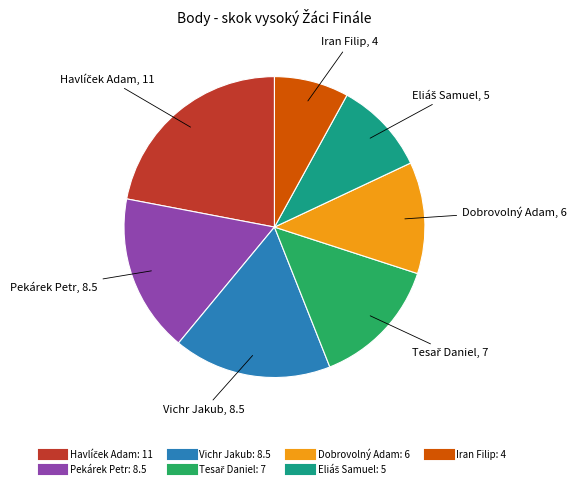

Which category has the smallest portion of the pie?

Iran Filip